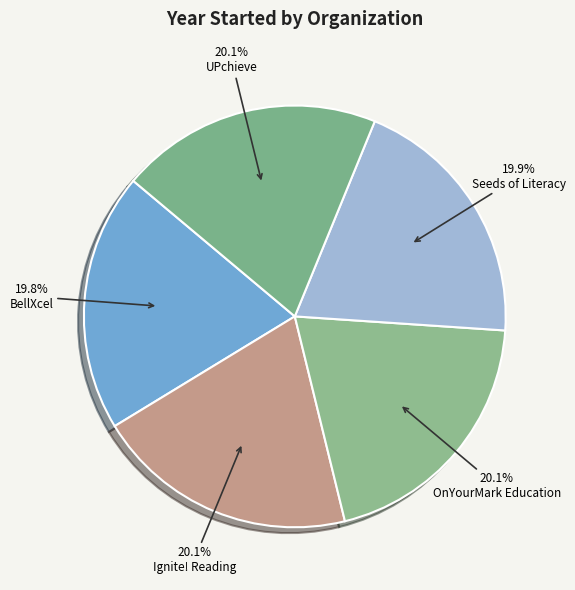

How many slices are in this pie chart?

5